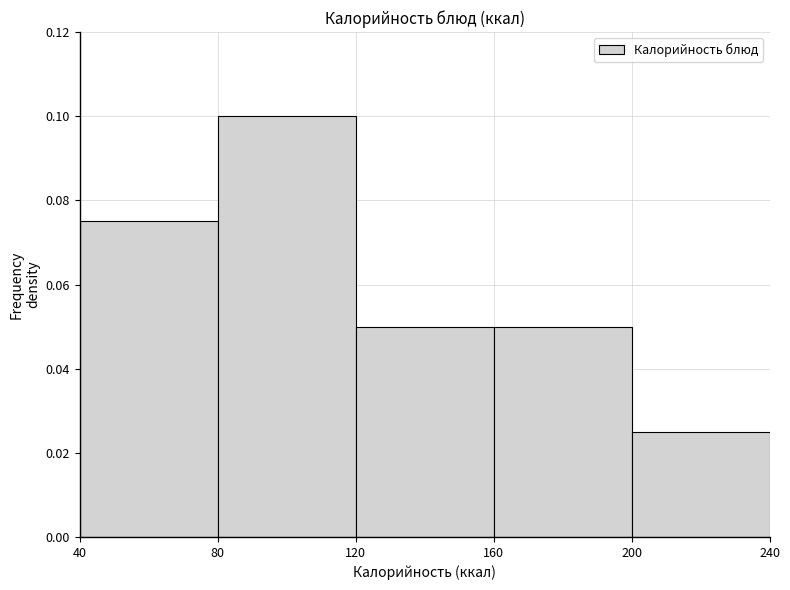

How tall is the bar that spans 160 to 200 on the x-axis? The values are not printed on the chart, so give them approximately, as read against the axis.

0.050